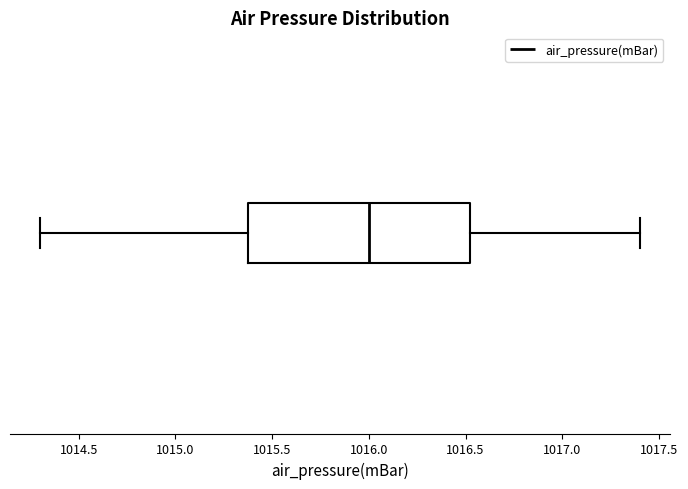

Where does the left whisker of the box end on the x-axis? The values are not printed on the chart, so give them approximately, as read against the axis.

1014.30